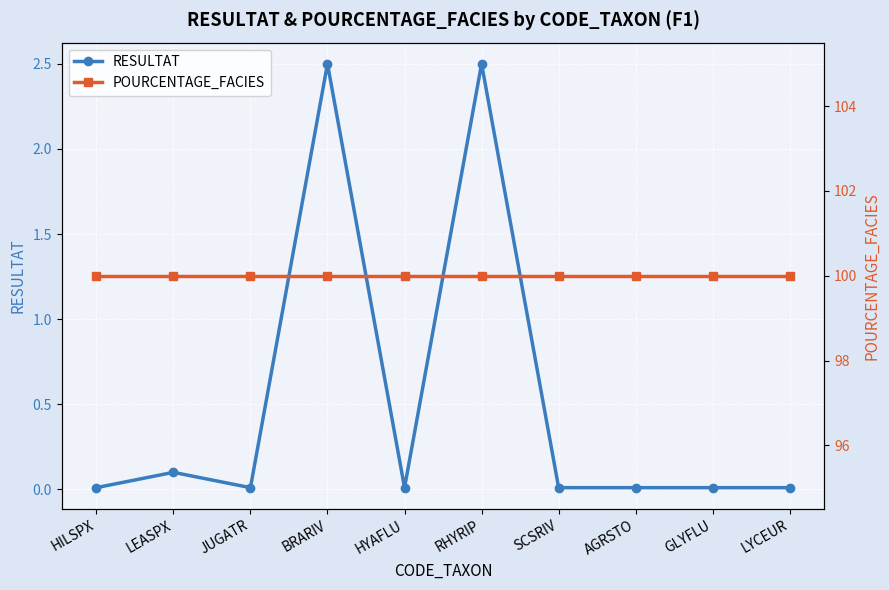

List the labels in order of POURCENTAGE_FACIES value, smallest first.

HILSPX, LEASPX, JUGATR, BRARIV, HYAFLU, RHYRIP, SCSRIV, AGRSTO, GLYFLU, LYCEUR